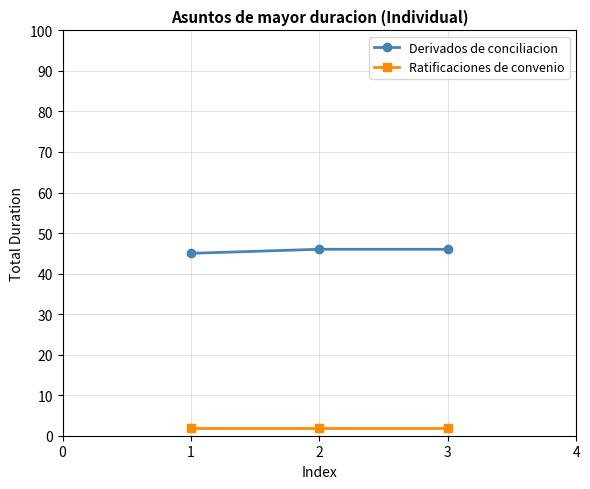

What is the difference between the highest and lowest values at 1?

43